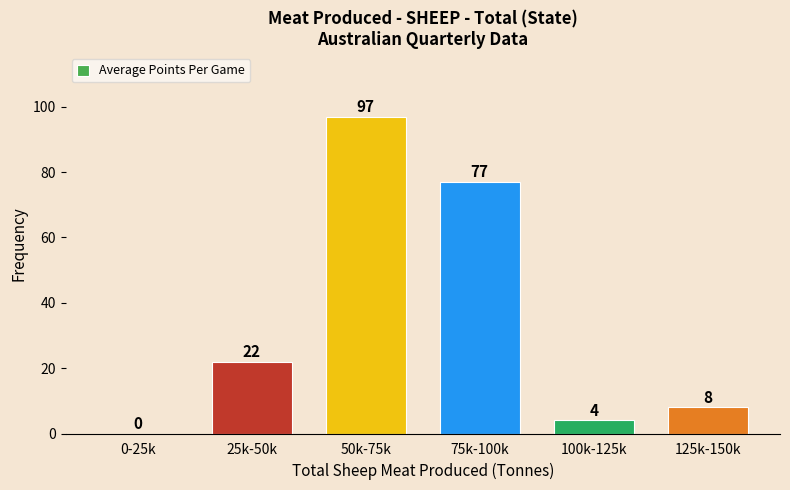

Reading left to right, extract all data points from this chart.

0-25k=0	25k-50k=22	50k-75k=97	75k-100k=77	100k-125k=4	125k-150k=8